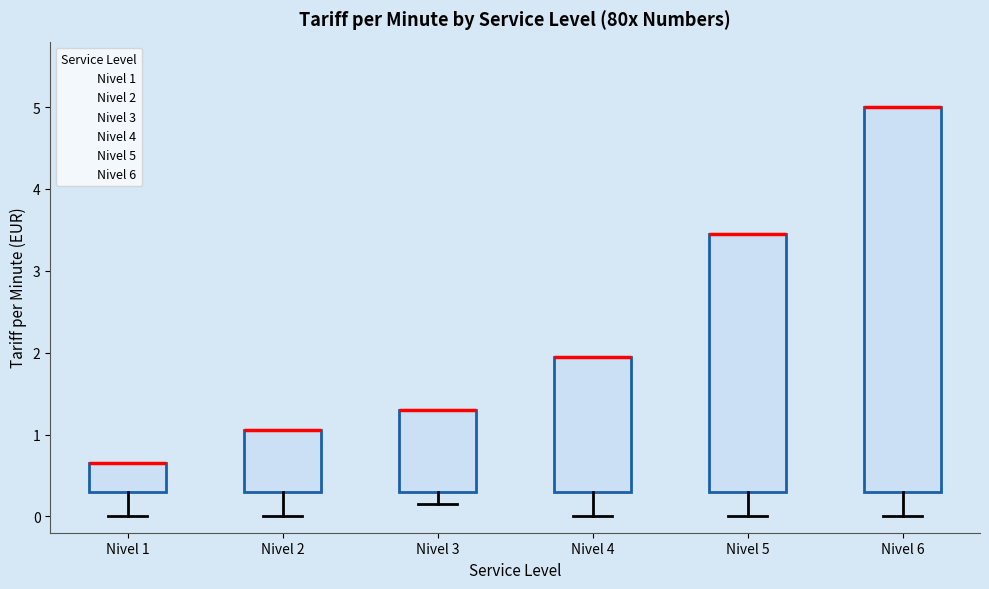

Comparing the boxes themselves (not the whiskers), which one is the tallest?

Nivel 6